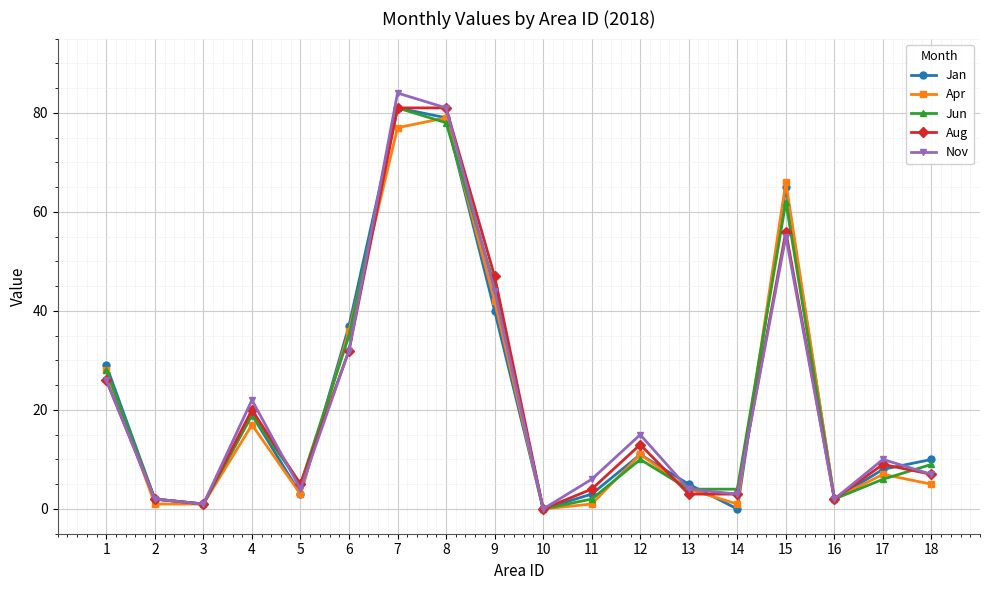

Between 12 and 18, which series saw the biggest shift?

Nov